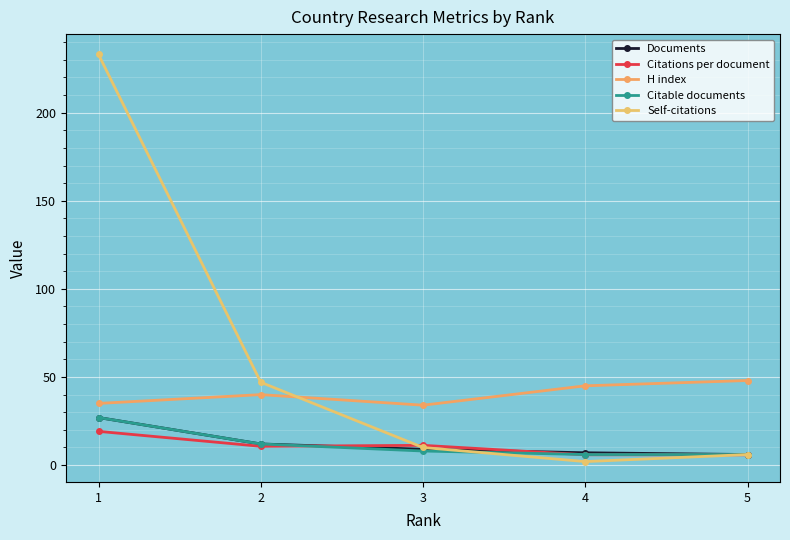

Is this an area chart (filled region under the line)?

No